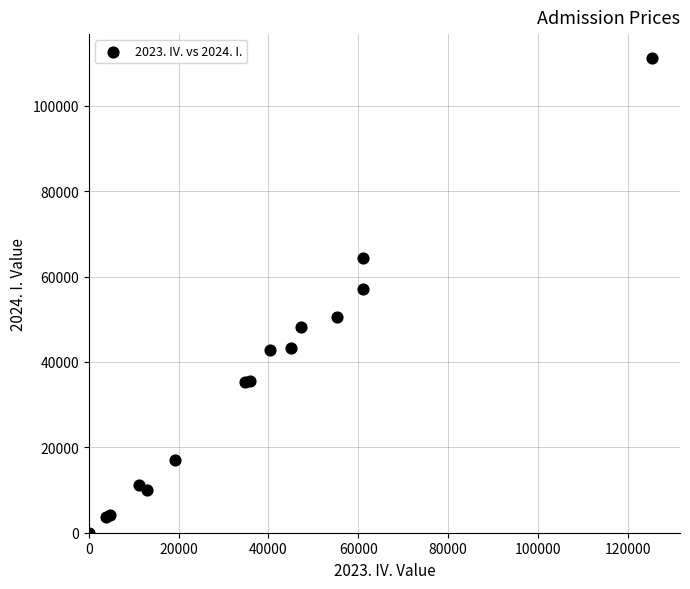

What Y value in the scatter plot is closest to 55627?

57206.7